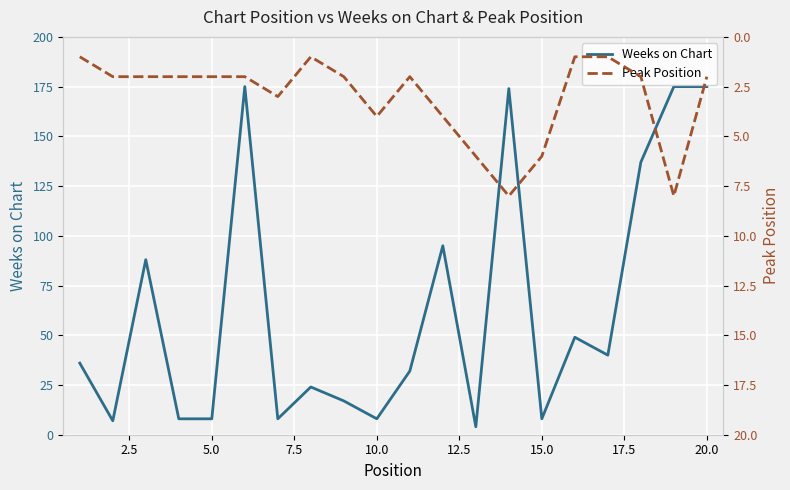

What is the minimum value shown in the chart?

1